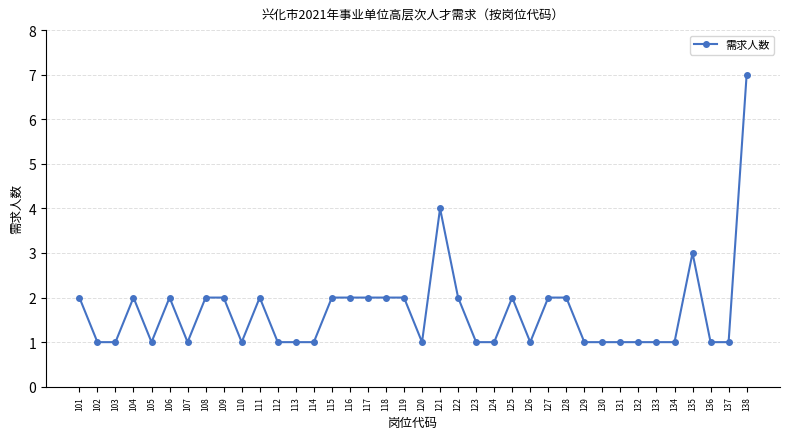

At which category does the chart reach its peak across all series?

138